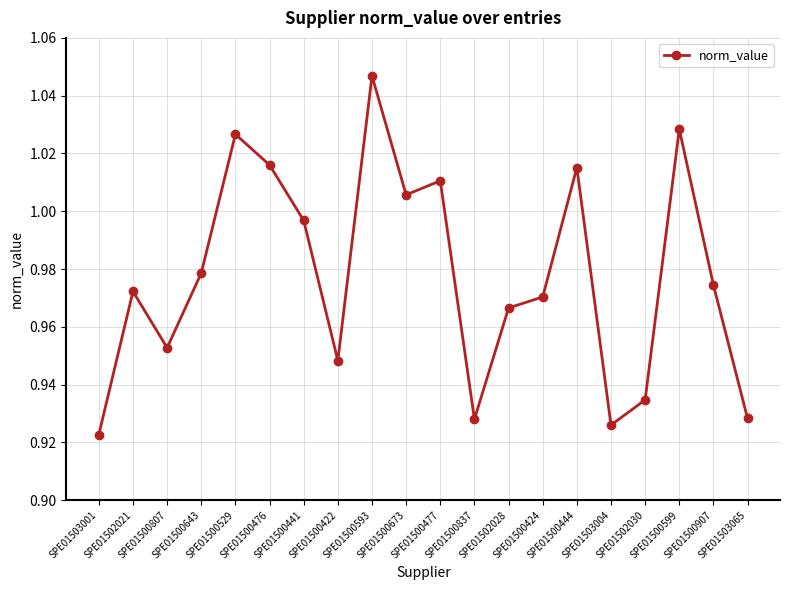

What is the sum of the values at SPE01500422 and SPE01502028?

1.9